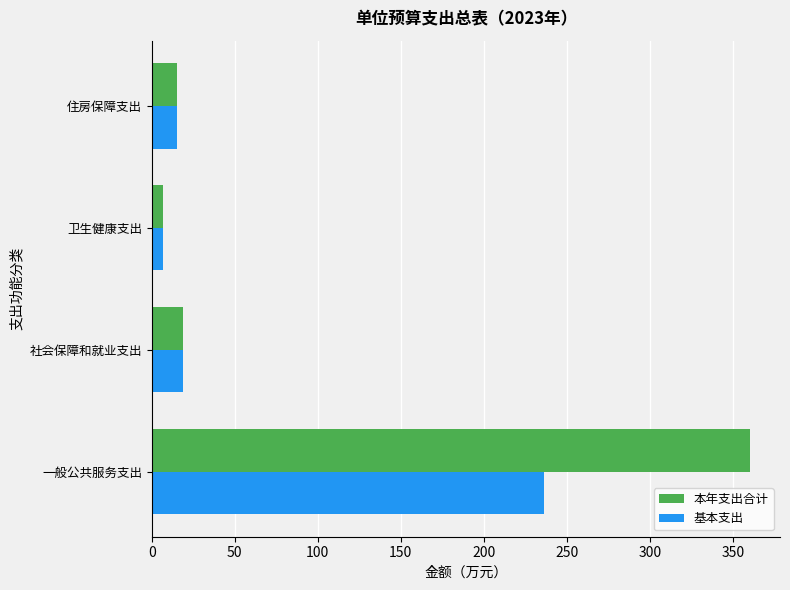

Rank the series by their maximum value, from lowest to highest.

基本支出, 本年支出合计